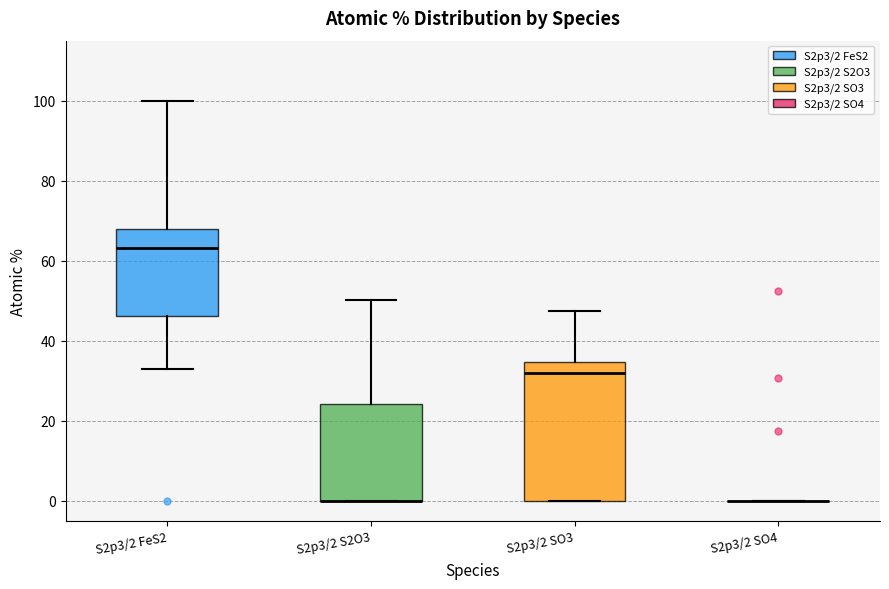

Reading left to right, transcribe this box plot: for each box, give where its median line is, the range the box spans, and where its two whiskers end, as read against the y-axis. The values are not printed on the chart, so give them approximately, as read against the axis.

S2p3/2 FeS2: median 64, box 46 to 68, whiskers 32 to 100
S2p3/2 S2O3: median 0 (drawn on the box's lower edge), box 0 to 24, whiskers 0 to 50
S2p3/2 SO3: median 32, box 0 to 34, whiskers 0 to 48
S2p3/2 SO4: box collapsed to a line at 0, whiskers 0 to 0